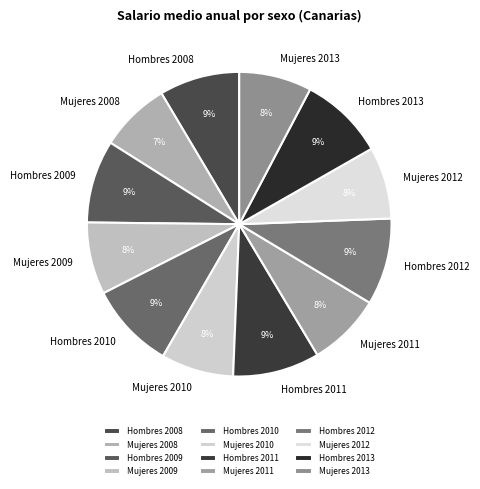

What percentage is the Mujeres 2010 slice, to the nearest percent?

8%